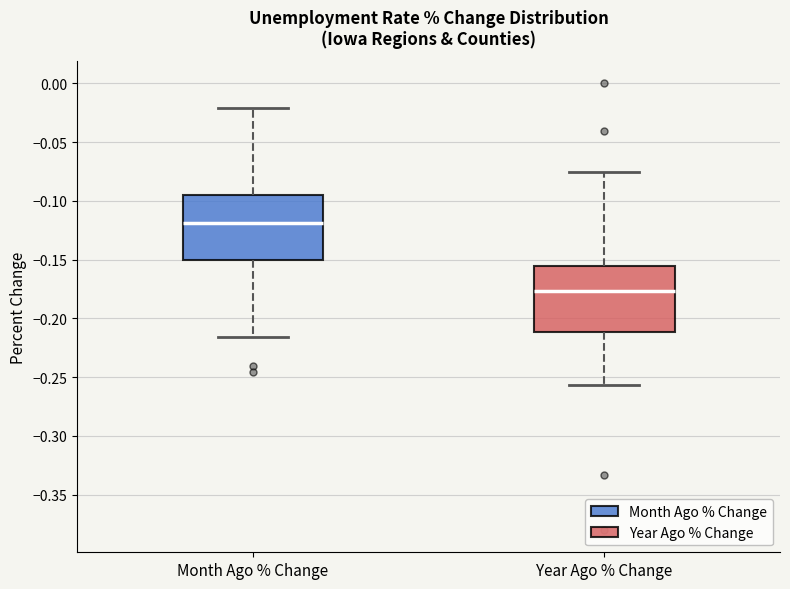

Reading left to right, transcribe this box plot: for each box, give where its median line is, the range the box spans, and where its two whiskers end, as read against the y-axis. The values are not printed on the chart, so give them approximately, as read against the axis.

Month Ago % Change: median -0.120, box -0.150 to -0.095, whiskers -0.215 to -0.020
Year Ago % Change: median -0.175, box -0.210 to -0.155, whiskers -0.255 to -0.075